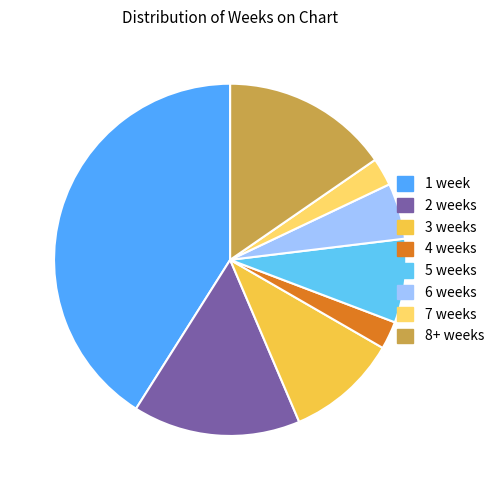

How many segments does this pie chart have?

8